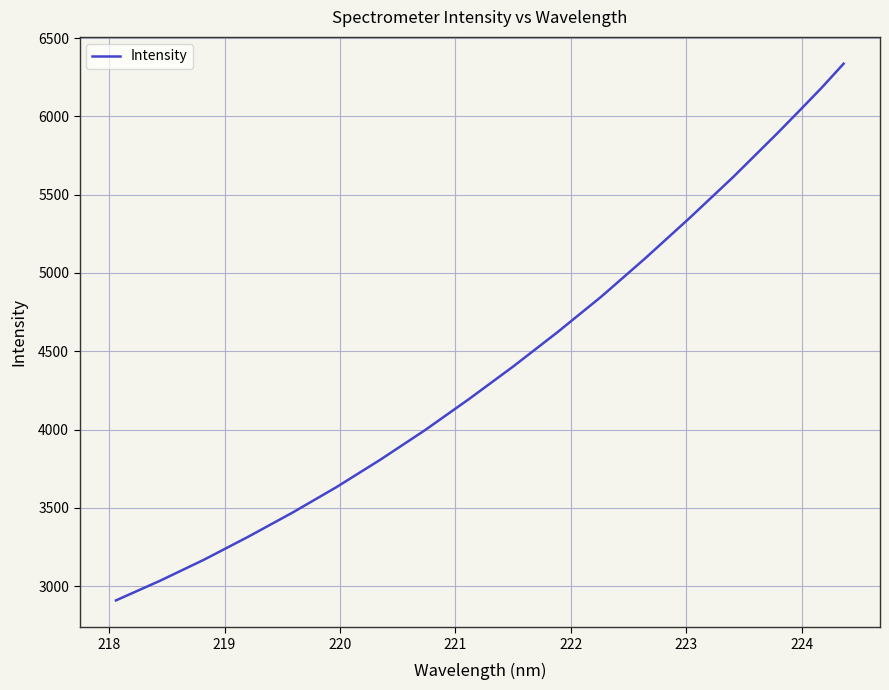

What is the minimum value shown in the chart?

2908.5